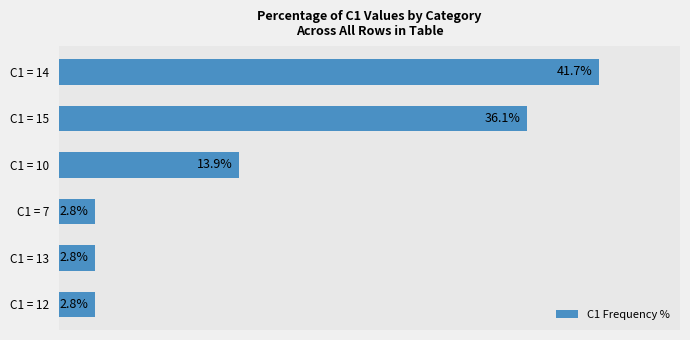

Are the bars horizontal?

Yes